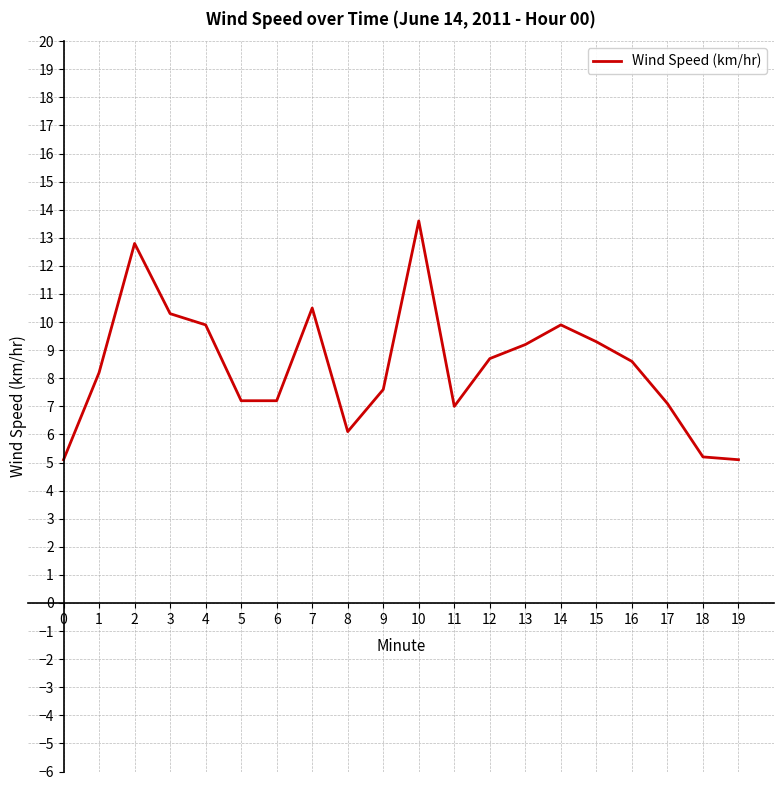

What is the sum of all values?

168.6